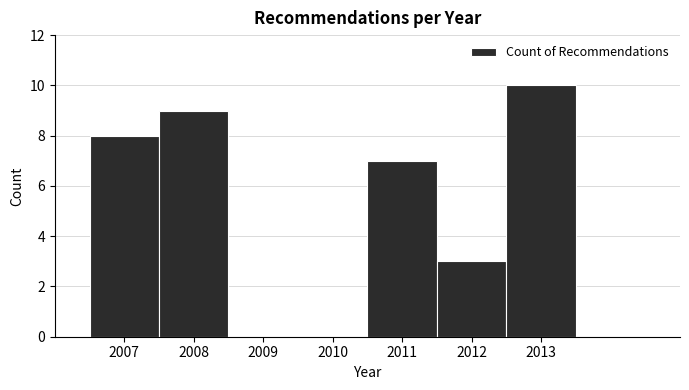

How tall is the bar that spans 2012.5 to 2013.5 on the x-axis? The values are not printed on the chart, so give them approximately, as read against the axis.

10